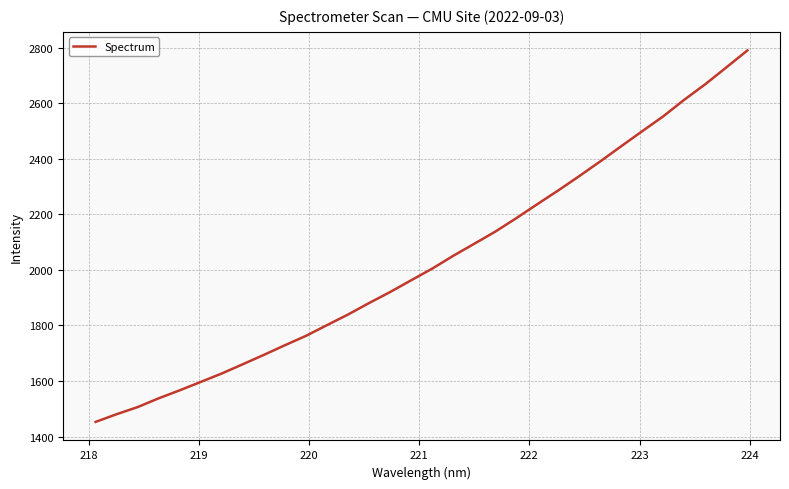

Does the chart have visible grid lines?

Yes